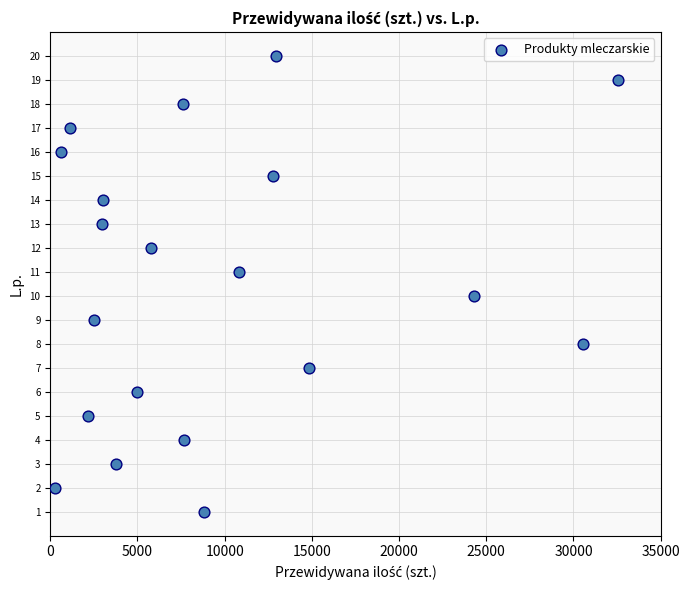

What is the range of Y values (max minus min)?

19